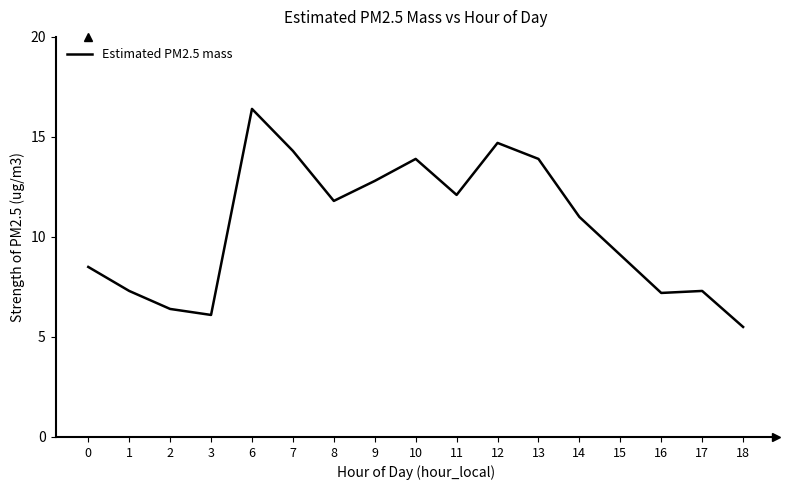

What is the difference between the values at 1 and 15?

1.8